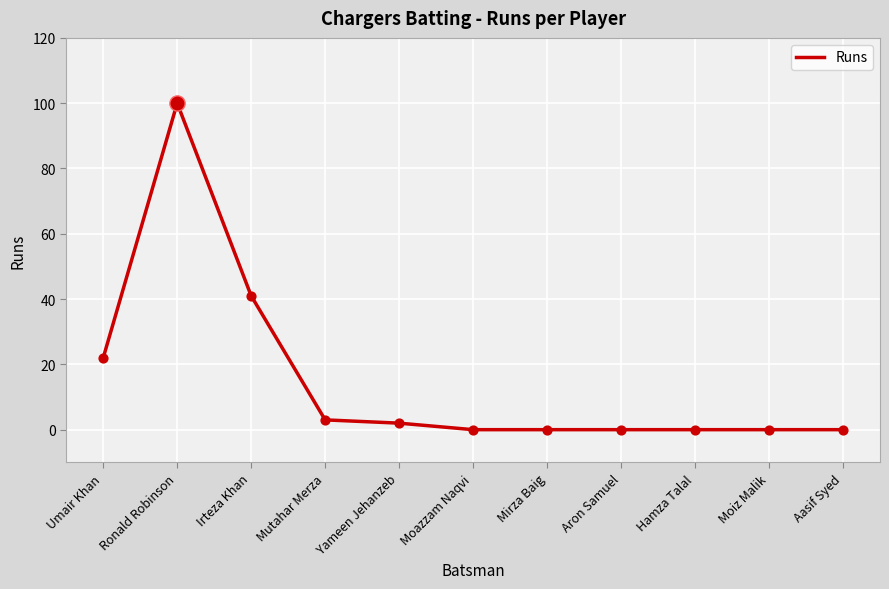

What is the change in value from Mutahar Merza to Aron Samuel?

-3